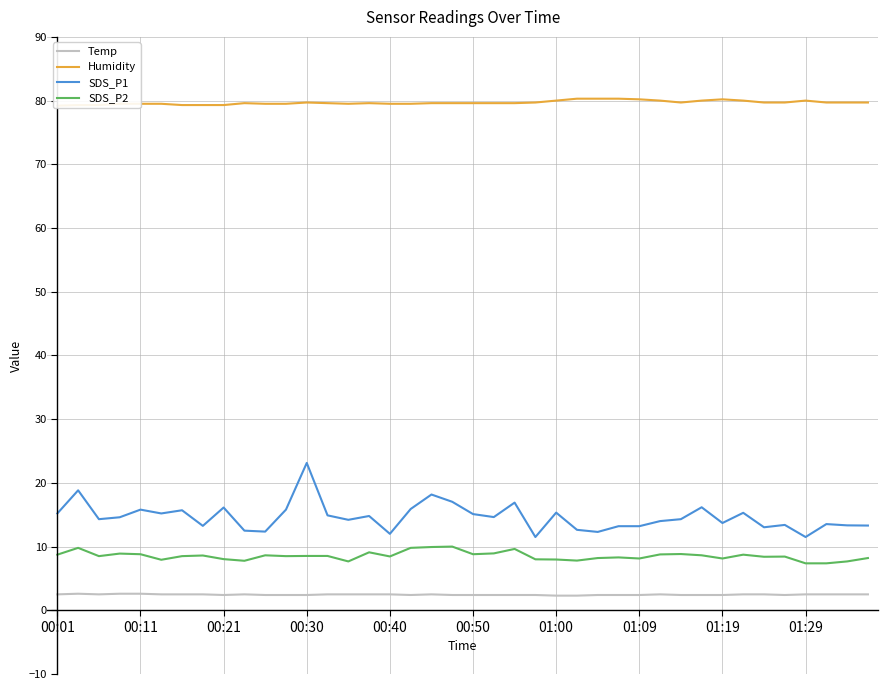

The SDS_P1 series shows 25.1 at 18. True or false?

False